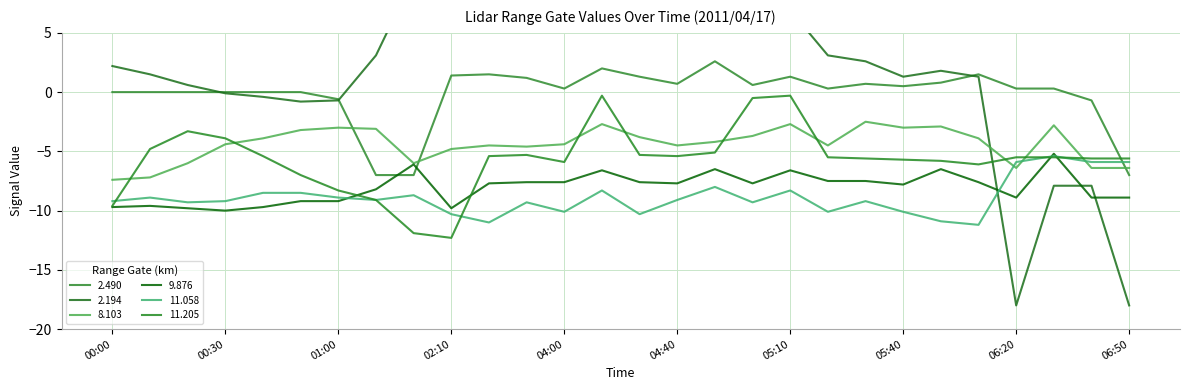

What is the greatest value displayed?

9.7